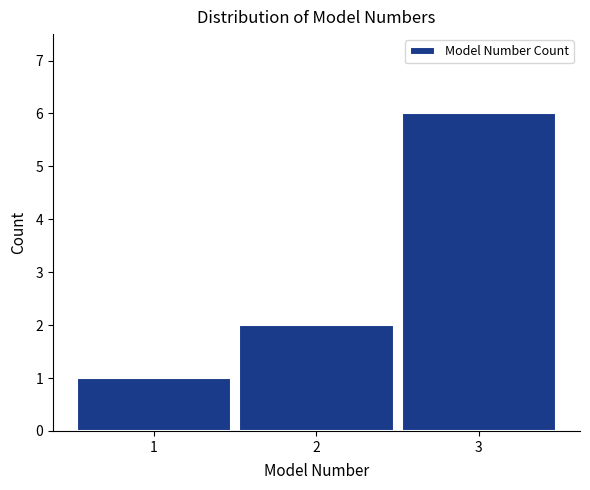

Reading left to right, transcribe this chart: for each bar, give the range it covers on the x-axis and its height. The values are not printed on the chart, so give them approximately, as read against the axis.

0.5 to 1.5: 1
1.5 to 2.5: 2
2.5 to 3.5: 6